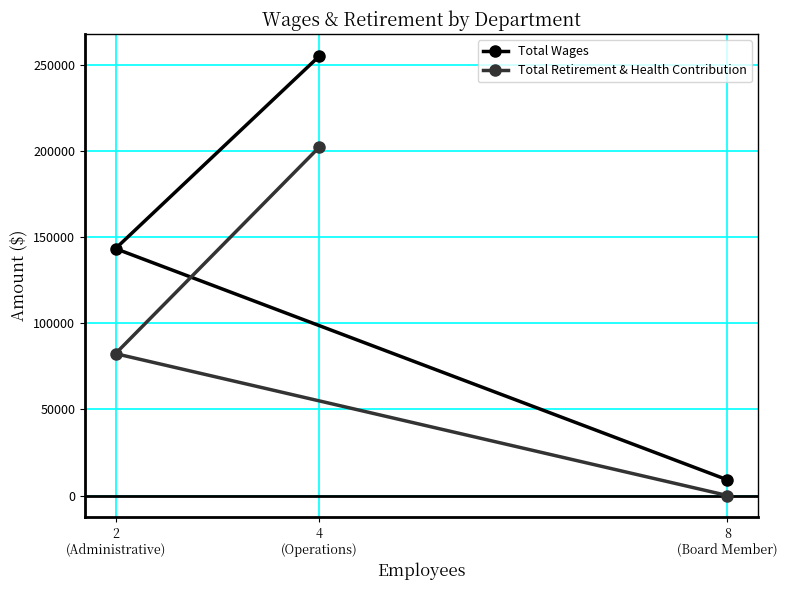

Reading left to right, what are all the values shown in this chart?

Total Wages: 2
(Administrative)=143249	4
(Operations)=255046	8
(Board Member)=9100
Total Retirement & Health Contribution: 2
(Administrative)=82314	4
(Operations)=202233	8
(Board Member)=0